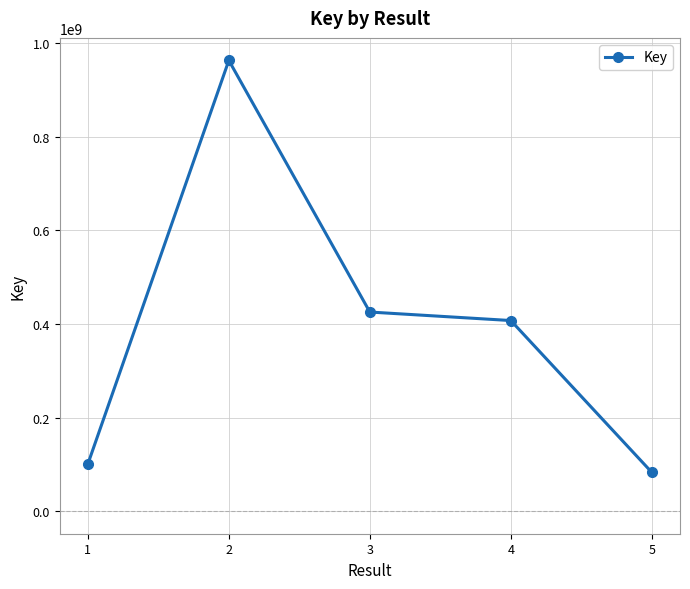

Reading left to right, what are all the values shown in this chart?

100704550	962897179	425419815	407238272	82965116